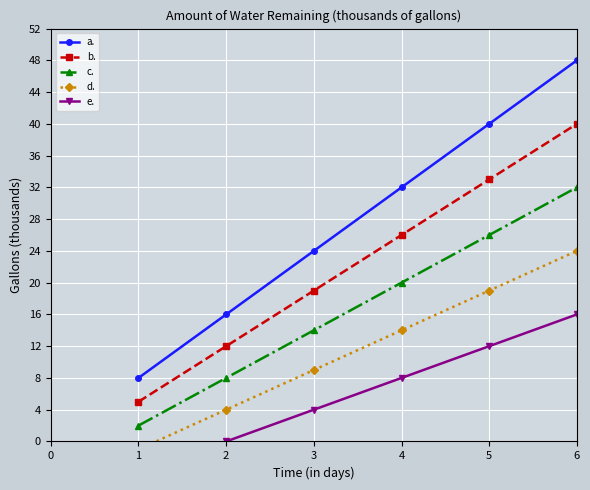

What are all the series names shown in the legend?

a., b., c., d., e.